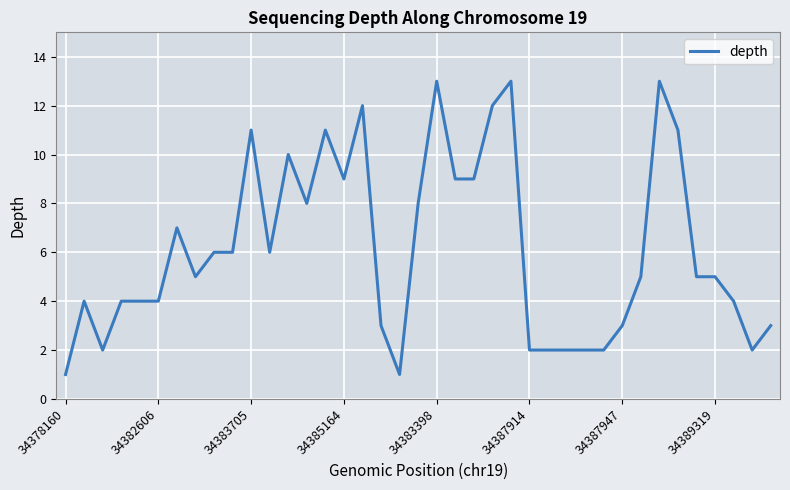

What is the sum of all values?

239